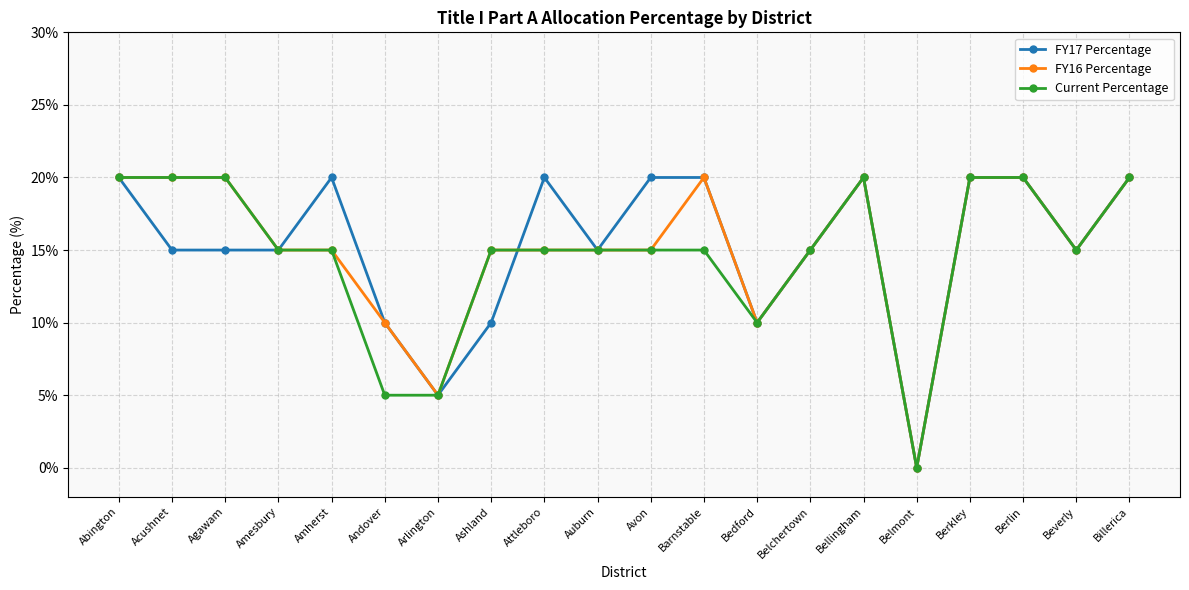

What value does the Current Percentage series have at Amesbury, to the nearest 10?

20